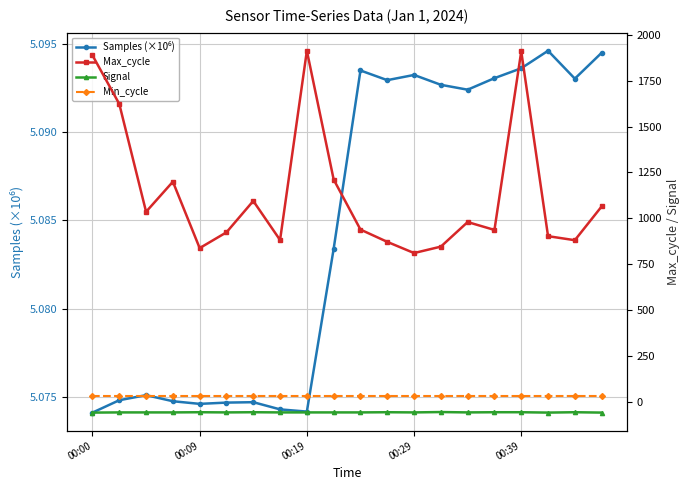

How many categories are shown in the chart?

20